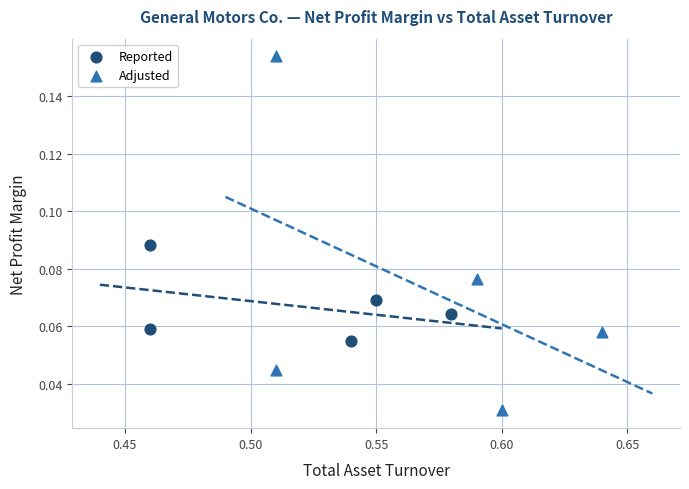

Which series has the widest spread of Y values?

Adjusted